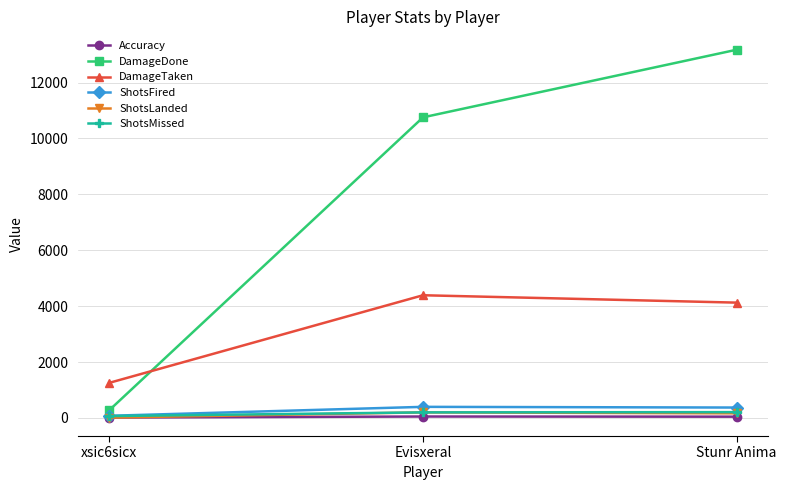

What is the label of the 1st point from the left?

xsic6sicx